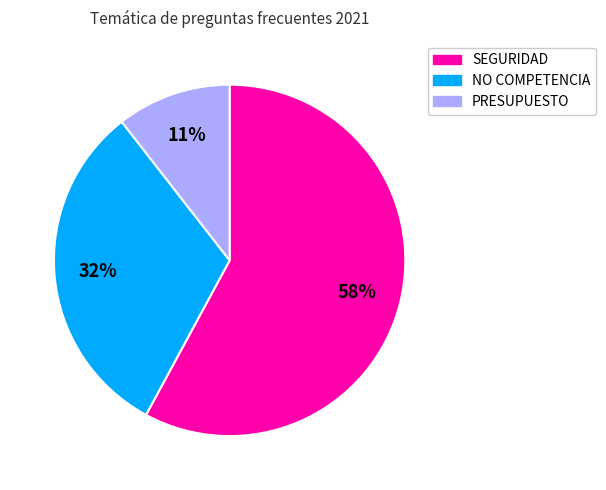

To the nearest percent, what is the difference between the largest and smallest slice percentages?

47%